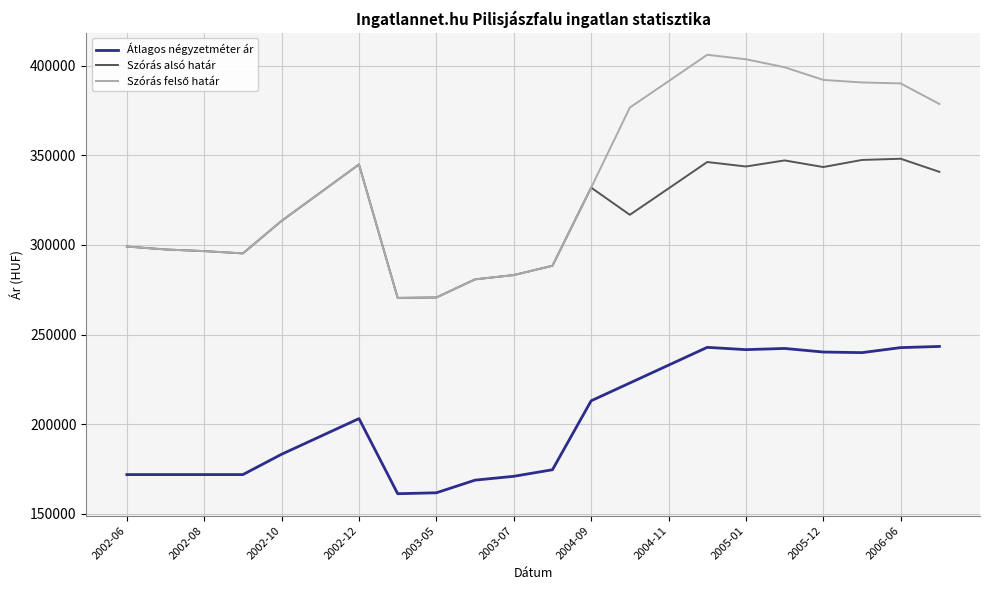

True or false: Átlagos négyzetméter ár and Szórás alsó határ intersect in this chart.

False